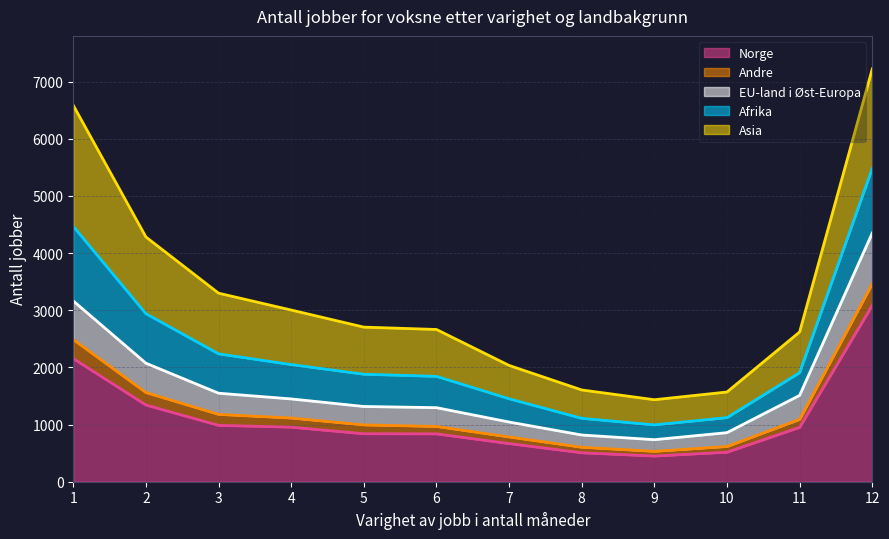

What is the lowest value of the Norge series?

449